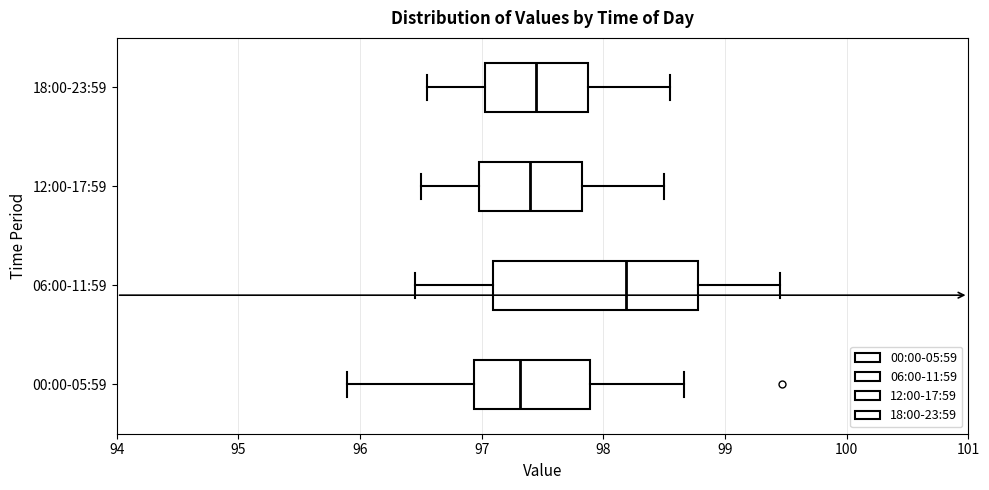

Which box has the furthest to the right median line?

06:00-11:59